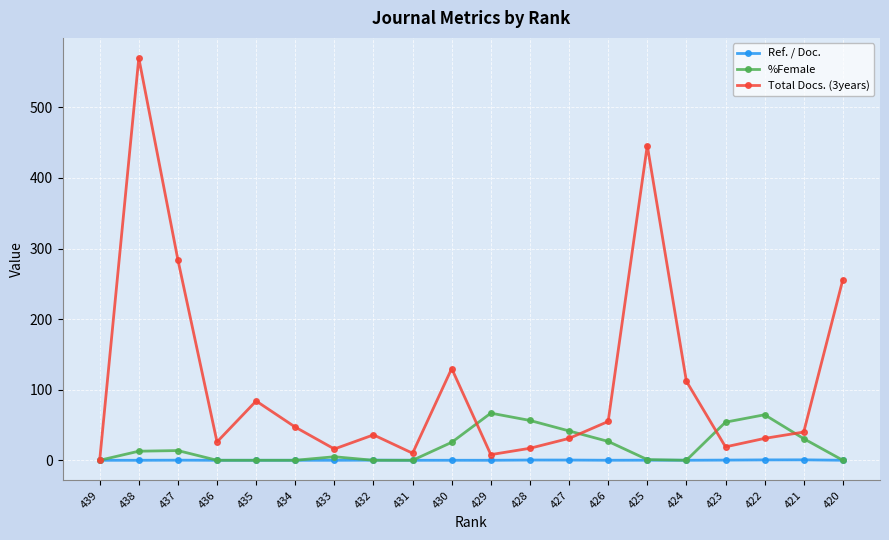

Which series changed the most between 438 and 422?

Total Docs. (3years)